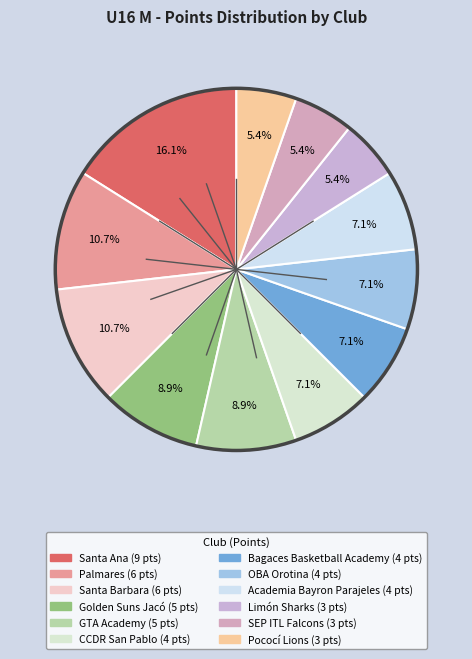

How many segments does this pie chart have?

12